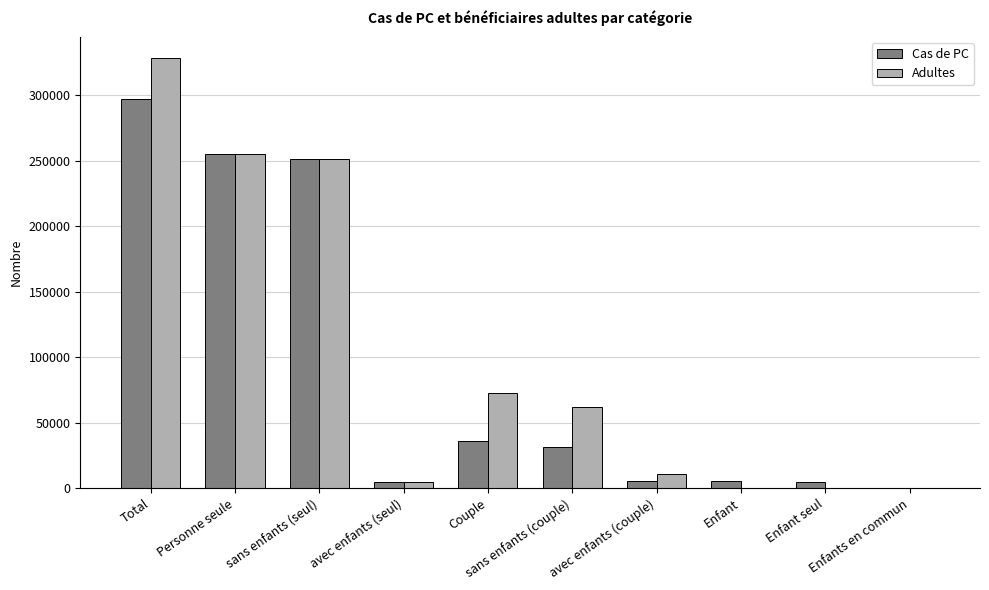

At which label does Adultes first exceed 62168?

Total